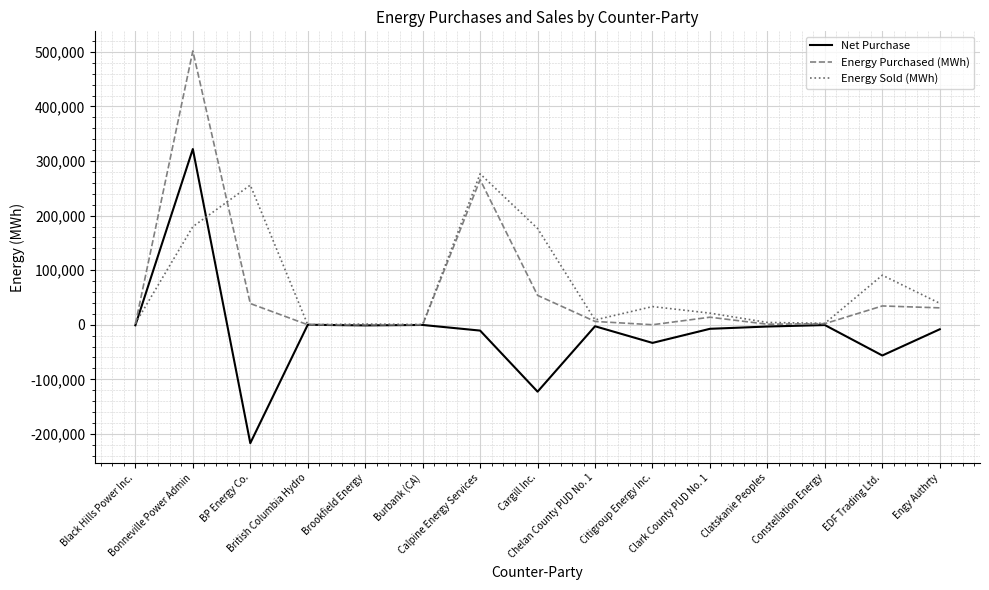

How many categories are shown in the chart?

15